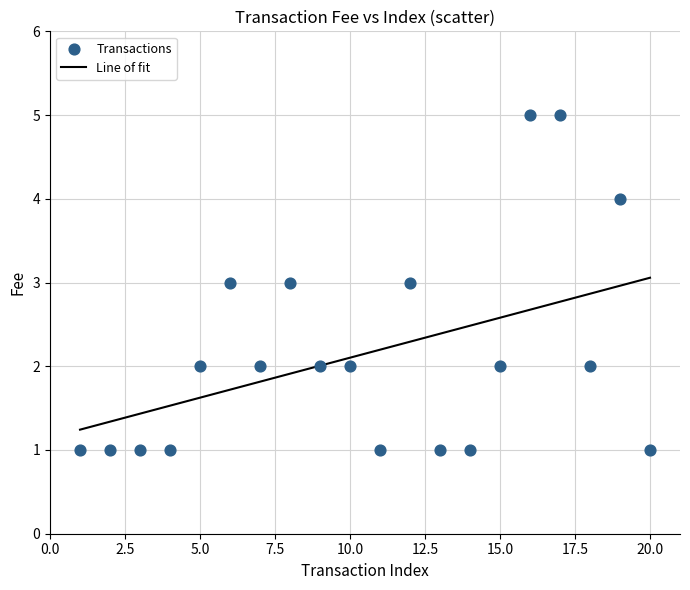

What is the range of X values (max minus min)?

19.0